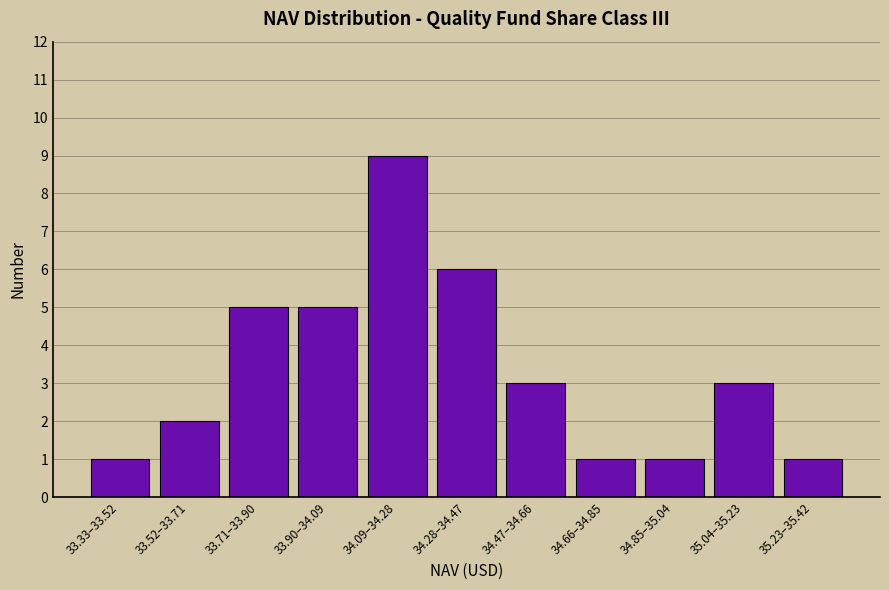

Reading right to left, transcribe all the data shown in this chart.

1	3	1	1	3	6	9	5	5	2	1